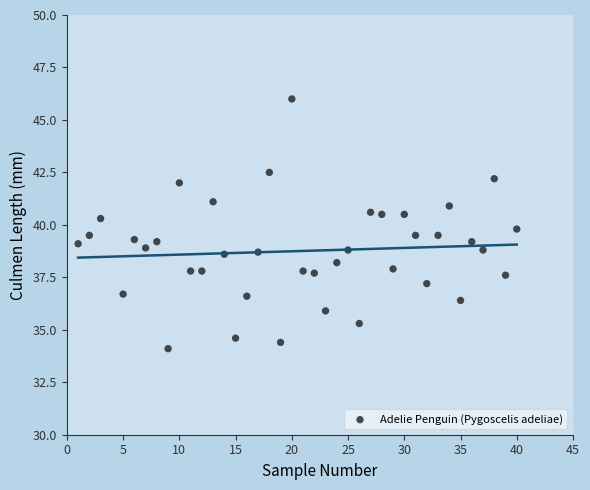

What is the range of Y values (max minus min)?

11.9